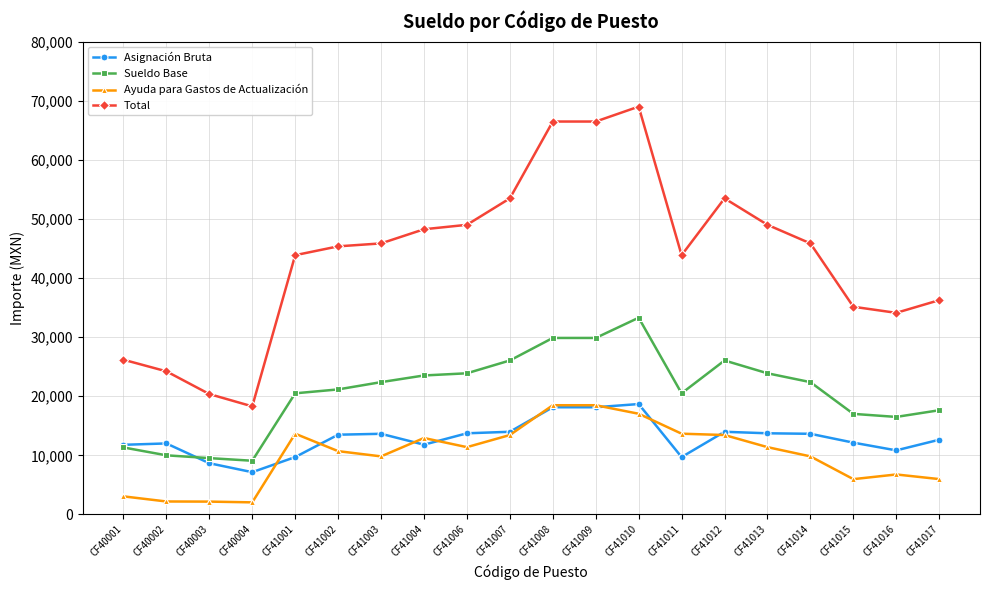

What is the difference between the Total values at CF41013 and CF41002?

3643